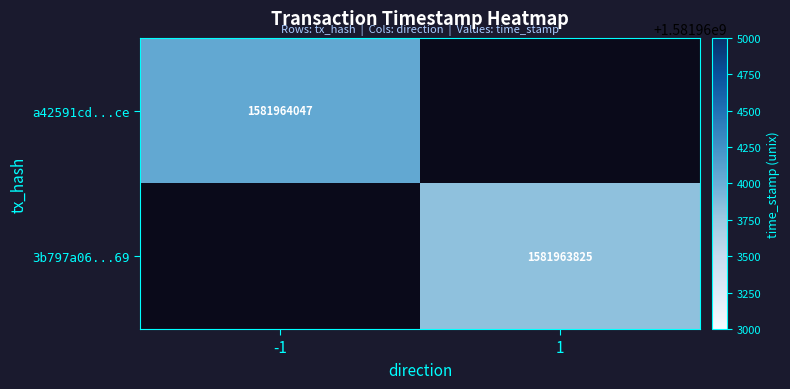

True or false: 3b797a06ec072d7abef5007f652bc26c8003769 has a value of 1 at 0.

False